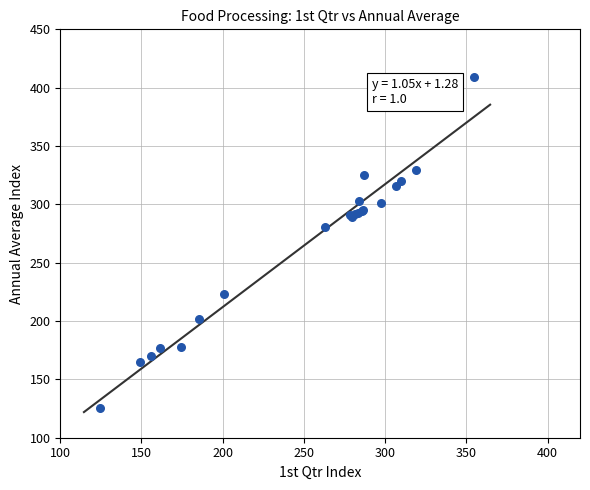

What Y value in the scatter plot is closest to 266?

280.7